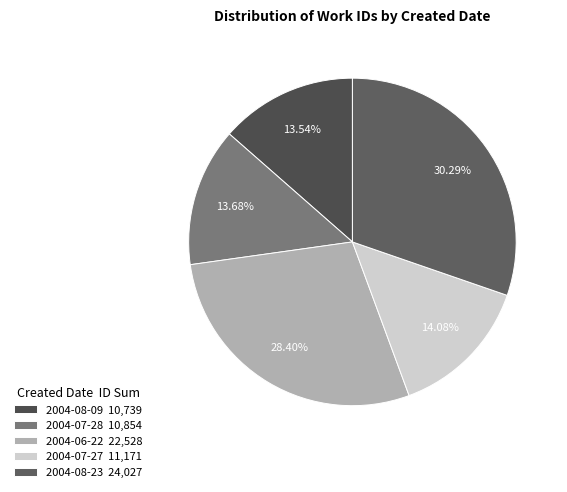

How many segments does this pie chart have?

5